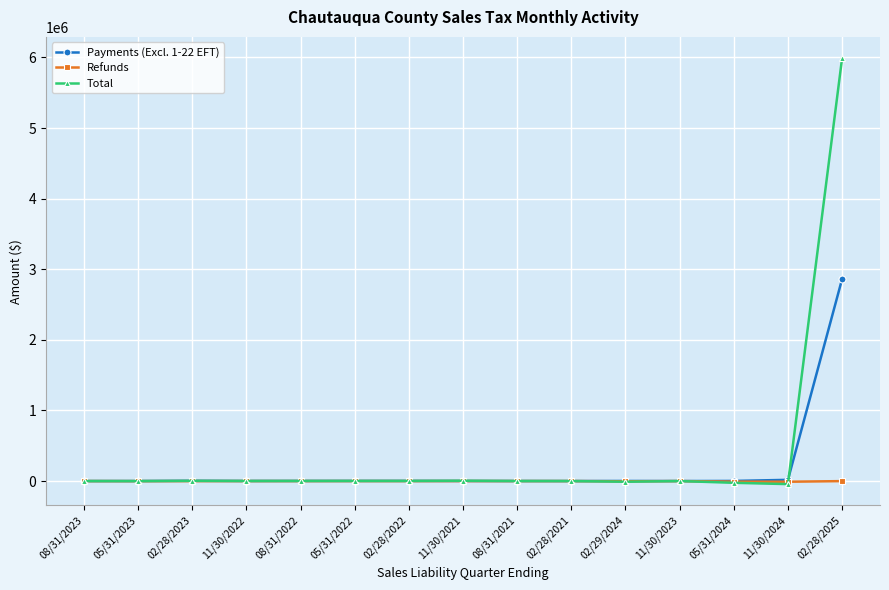

What is the label of the 8th point from the left?

11/30/2021